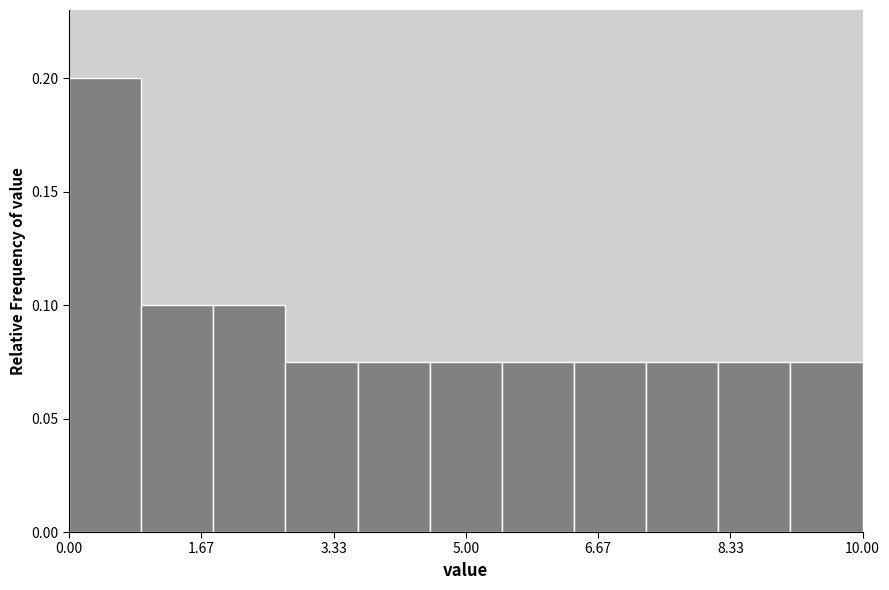

What is the height of the bar covering 3.6 to 4.6 on the x-axis? Neither the bar edges nor the heights are printed on the chart, so give them approximately, as read against the axes.

0.075